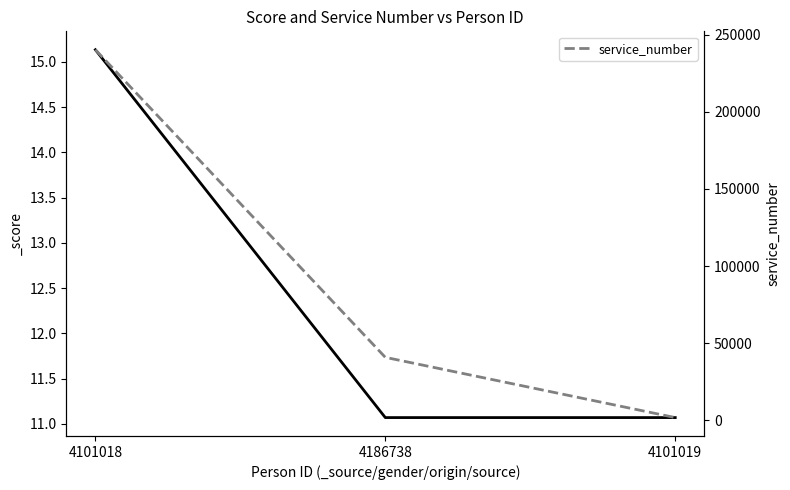

What is the maximum value shown in the chart?

240229